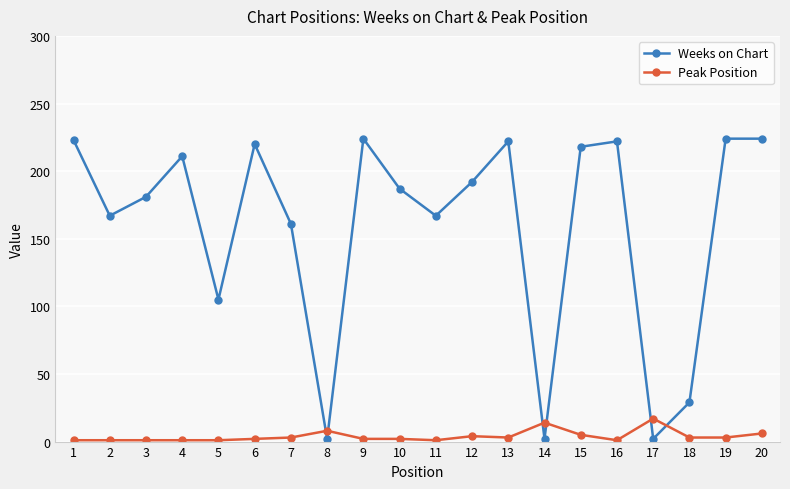

What is the average value of the Weeks on Chart series?

159